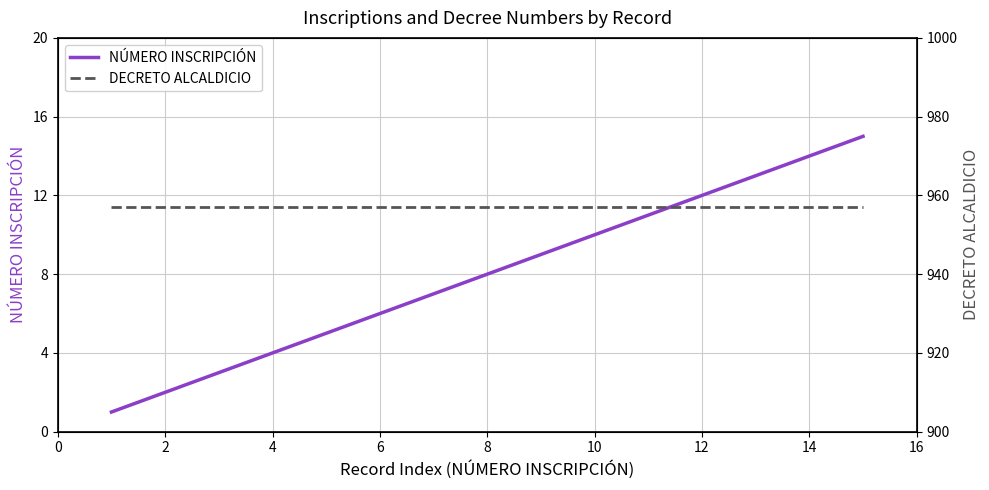

Rank the series by their average value, from lowest to highest.

NÚMERO INSCRIPCIÓN, DECRETO ALCALDICIO